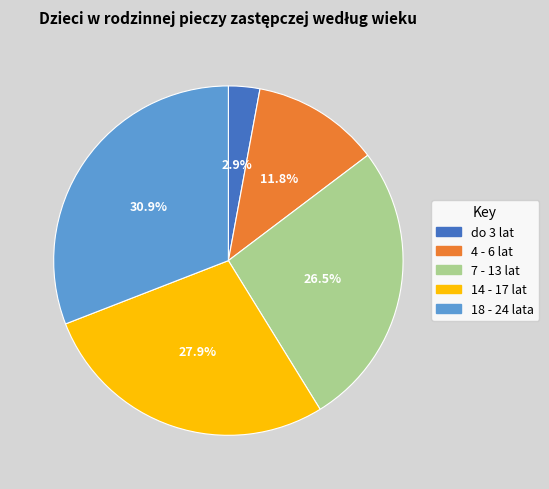

Rank the categories by value from lowest to highest.

do 3 lat, 4 - 6 lat, 7 - 13 lat, 14 - 17 lat, 18 - 24 lata